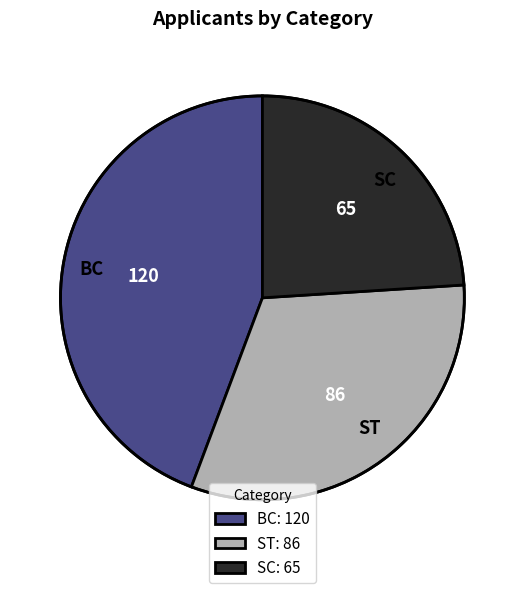

How many slices are in this pie chart?

3